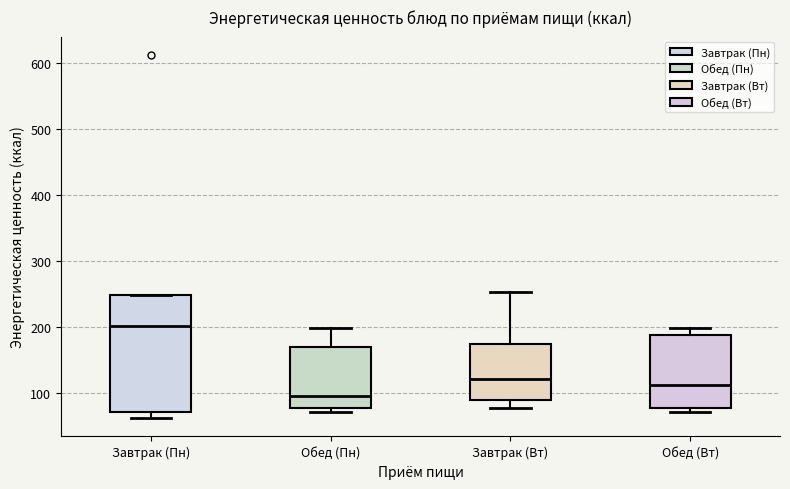

Reading left to right, transcribe this box plot: for each box, give where its median line is, the range the box spans, and where its two whiskers end, as read against the y-axis. The values are not printed on the chart, so give them approximately, as read against the axis.

Завтрак (Пн): median 200, box 70 to 250, whiskers 60 to 250
Обед (Пн): median 90, box 80 to 170, whiskers 70 to 200
Завтрак (Вт): median 120, box 90 to 170, whiskers 80 to 250
Обед (Вт): median 110, box 80 to 190, whiskers 70 to 200